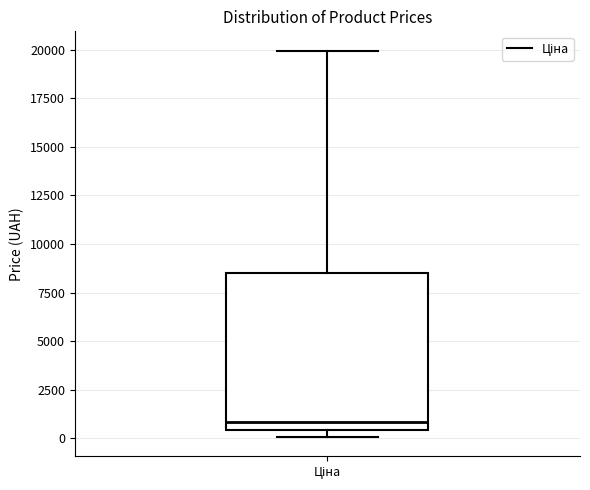

Transcribe this box plot: give where the median line is, the range the box spans, and where the two whiskers end, as read against the y-axis. The values are not printed on the chart, so give them approximately, as read against the axis.

median 1000, box 500 to 8500, whiskers 0 to 20000